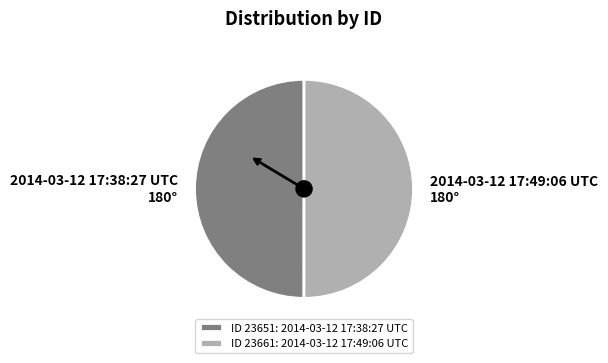

The 2014-03-12 17:49:06 UTC 180° slice represents 64% of the pie. True or false?

False